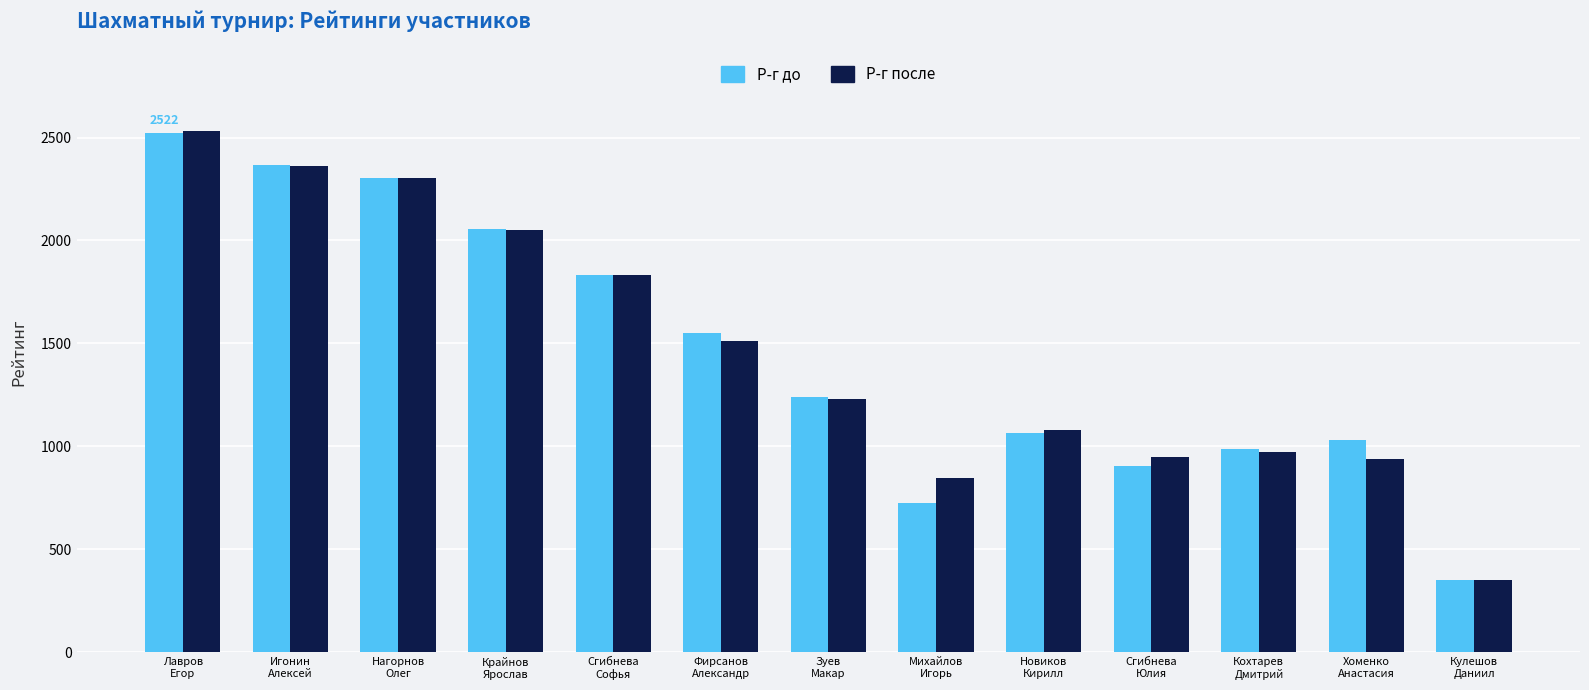

Are the bars horizontal?

No